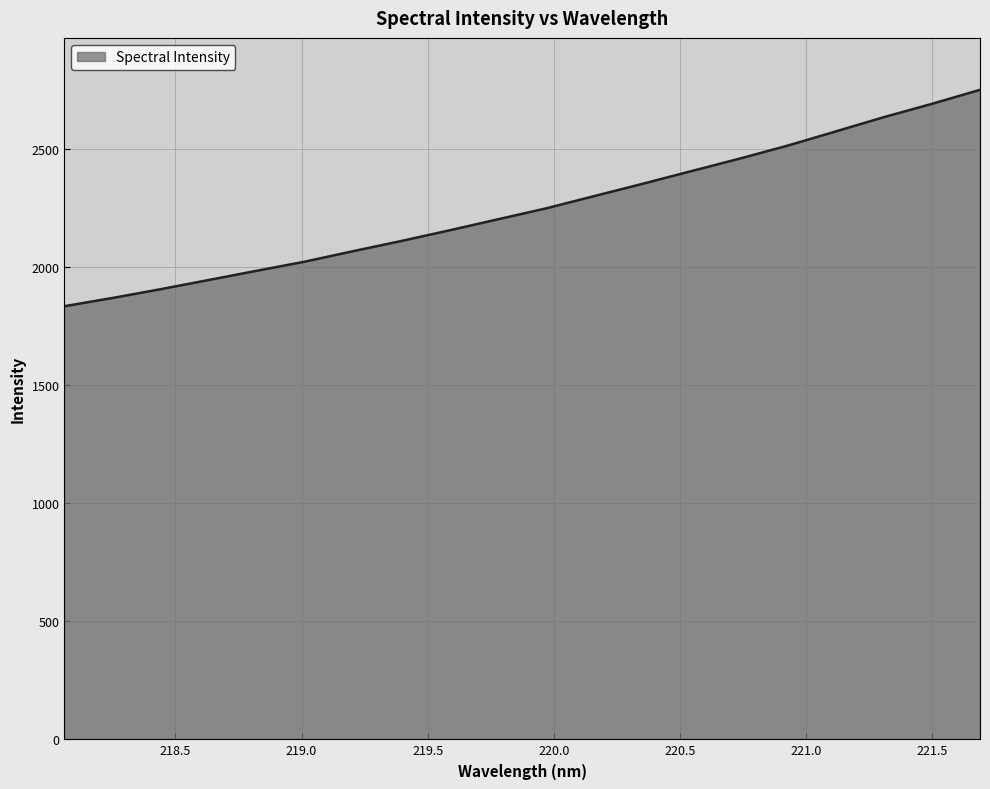

Reading left to right, transcribe all the data shown in this chart.

1834.0	1868.9	1906.2	1945.2	1984.5	2023.2	2067.5	2110.6	2155.8	2202.2	2248.6	2300.7	2352.5	2405.6	2458.3	2513.6	2573.7	2634.2	2690.7	2750.1